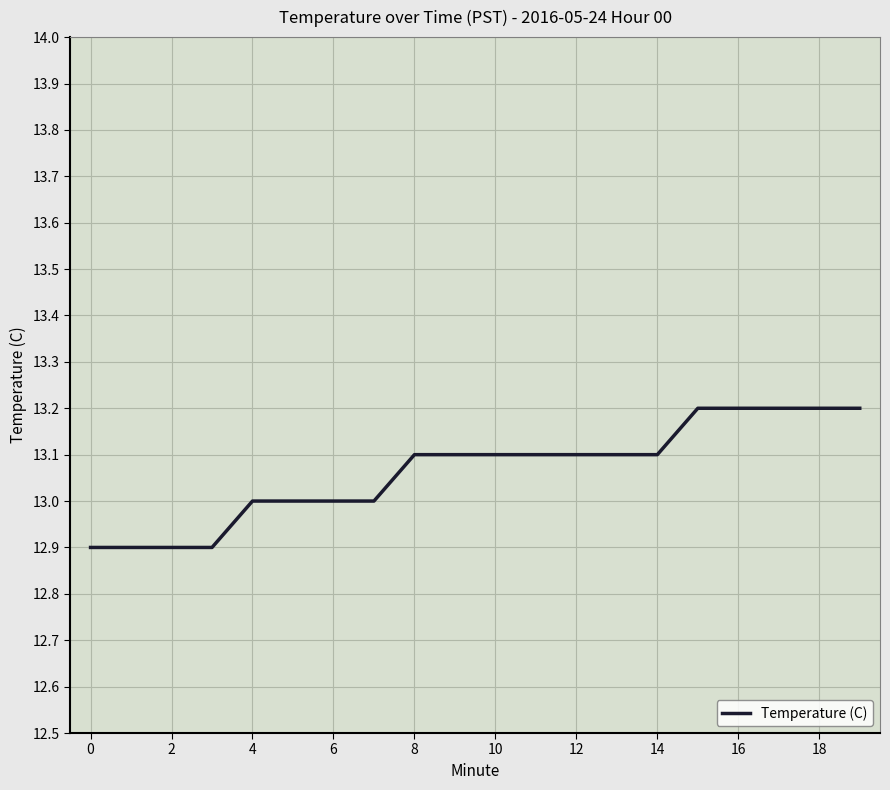

What is the greatest value displayed?

13.2